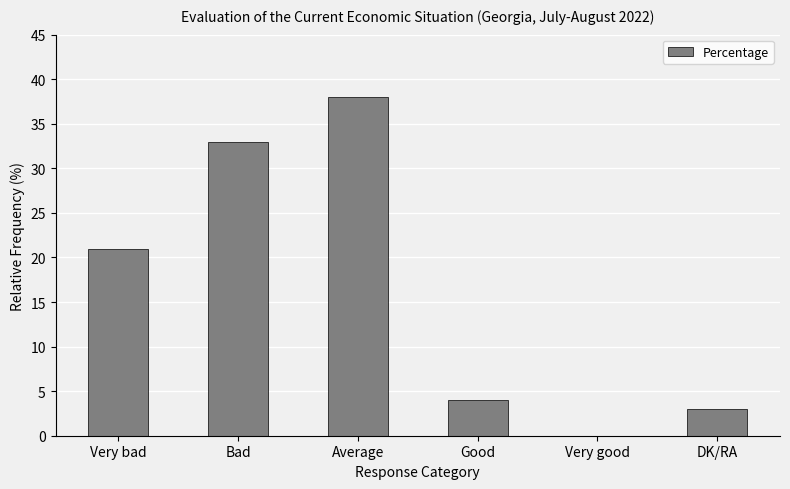

Are the bars grouped side by side (vs. stacked)?

No